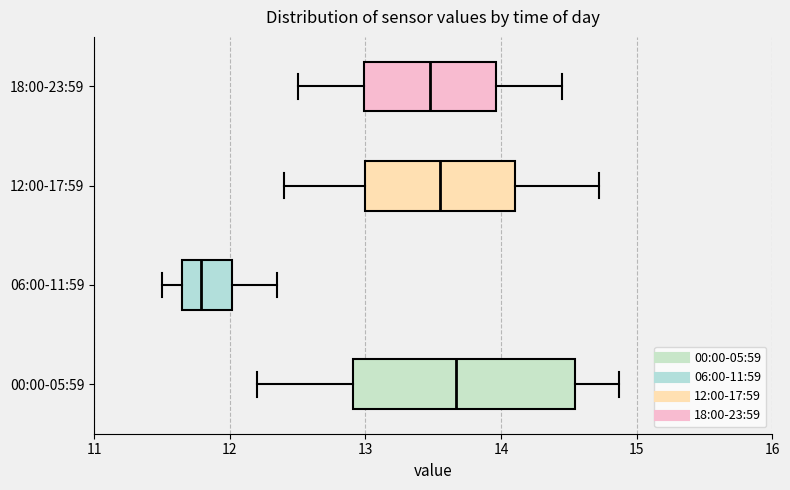

Reading bottom to top, read every box against the x-axis: the position of its median line, the range the box covers, and the ends of its whiskers. The values are not printed on the chart, so give them approximately, as read against the axis.

00:00-05:59: median 13.7, box 12.9 to 14.5, whiskers 12.2 to 14.9
06:00-11:59: median 11.8, box 11.6 to 12.0, whiskers 11.5 to 12.4
12:00-17:59: median 13.6, box 13.0 to 14.1, whiskers 12.4 to 14.7
18:00-23:59: median 13.5, box 13.0 to 14.0, whiskers 12.5 to 14.5